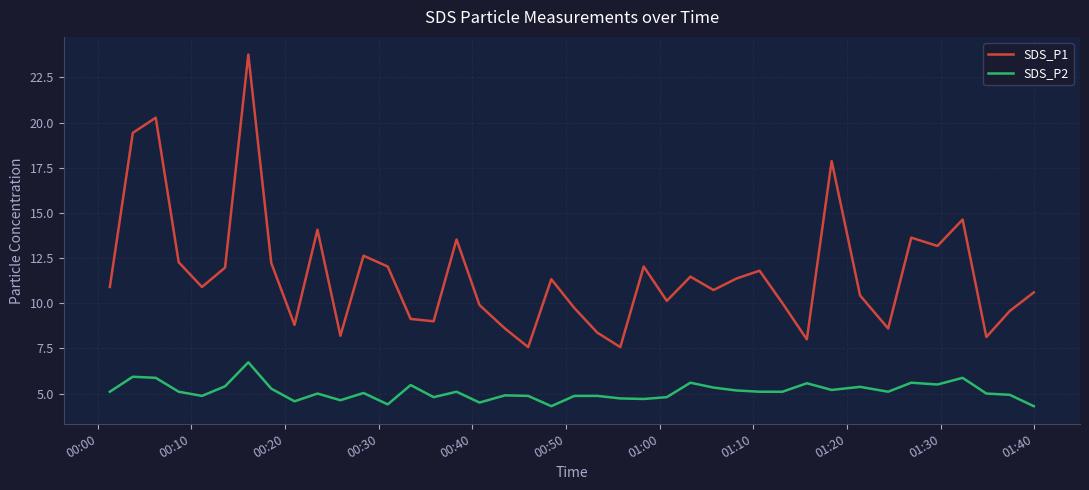

Which series has the largest total across all categories?

SDS_P1